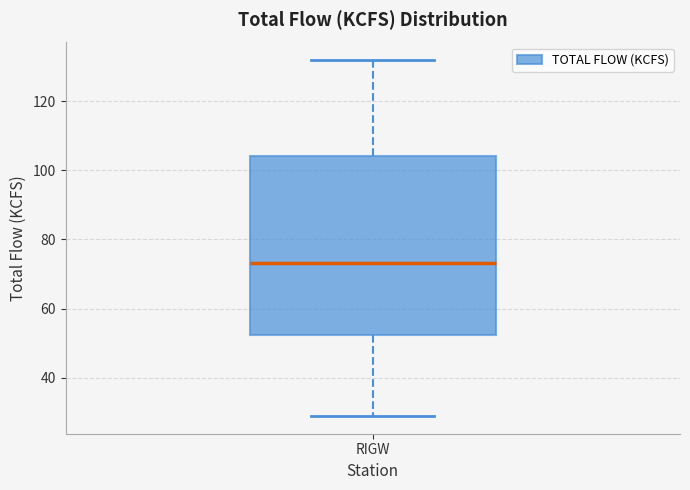

Where is the lower edge of the box for RIGW on the y-axis? The values are not printed on the chart, so give them approximately, as read against the axis.

52